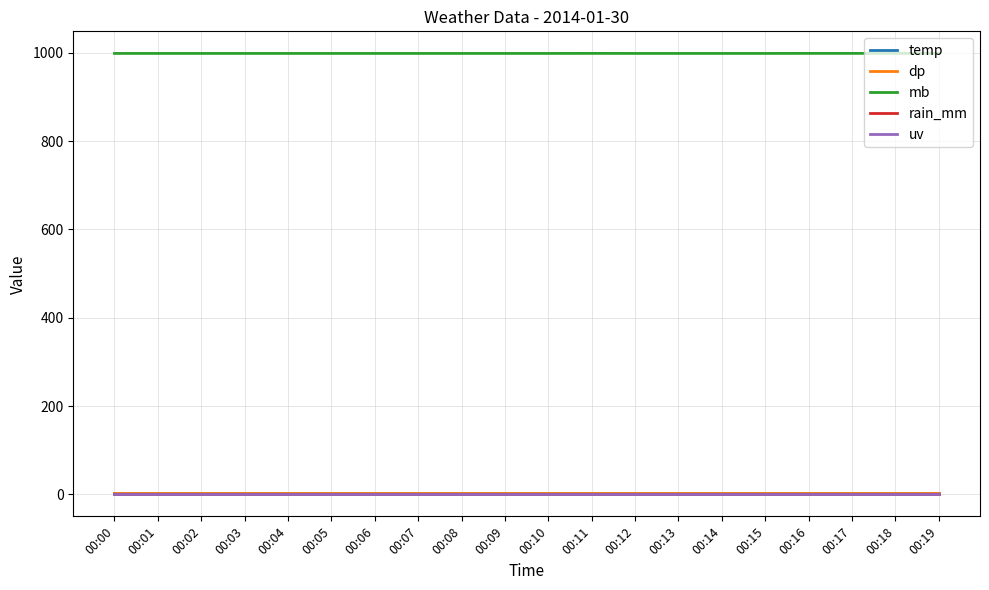

Is the value of uv at 00:01 greater than the value of mb at 00:09?

No